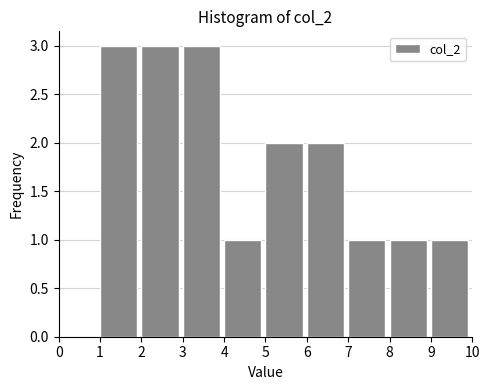

What is the height of the bar covering 9 to 10 on the x-axis? The values are not printed on the chart, so give them approximately, as read against the axis.

1